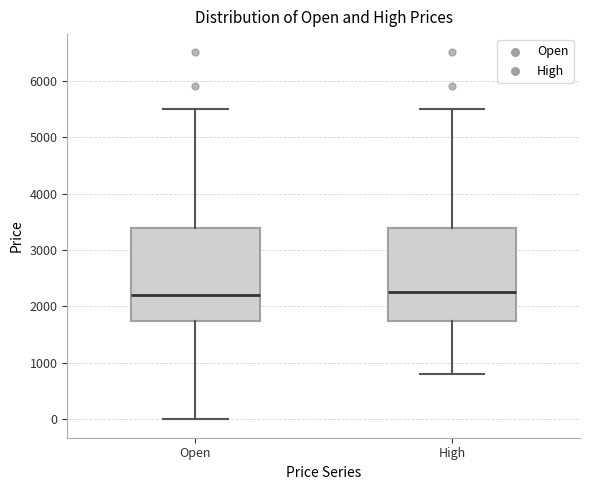

Reading left to right, transcribe this box plot: for each box, give where its median line is, the range the box spans, and where its two whiskers end, as read against the y-axis. The values are not printed on the chart, so give them approximately, as read against the axis.

Open: median 2200, box 1800 to 3400, whiskers 0 to 5500
High: median 2300, box 1800 to 3400, whiskers 800 to 5500